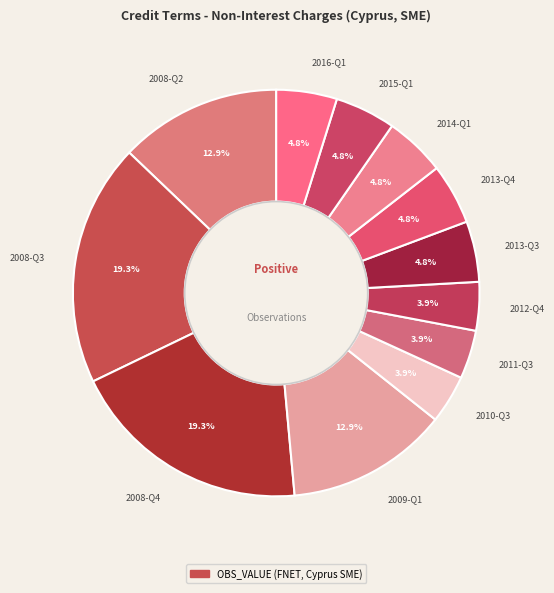

Does 2008-Q4 represent more than half of the total?

No